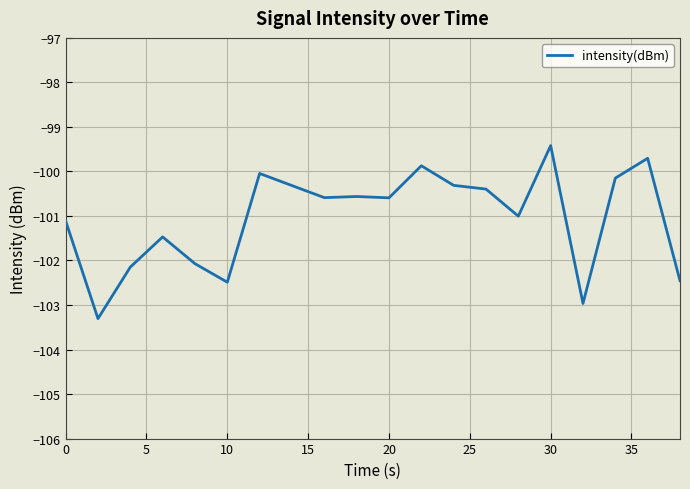

What is the greatest value displayed?

-99.4